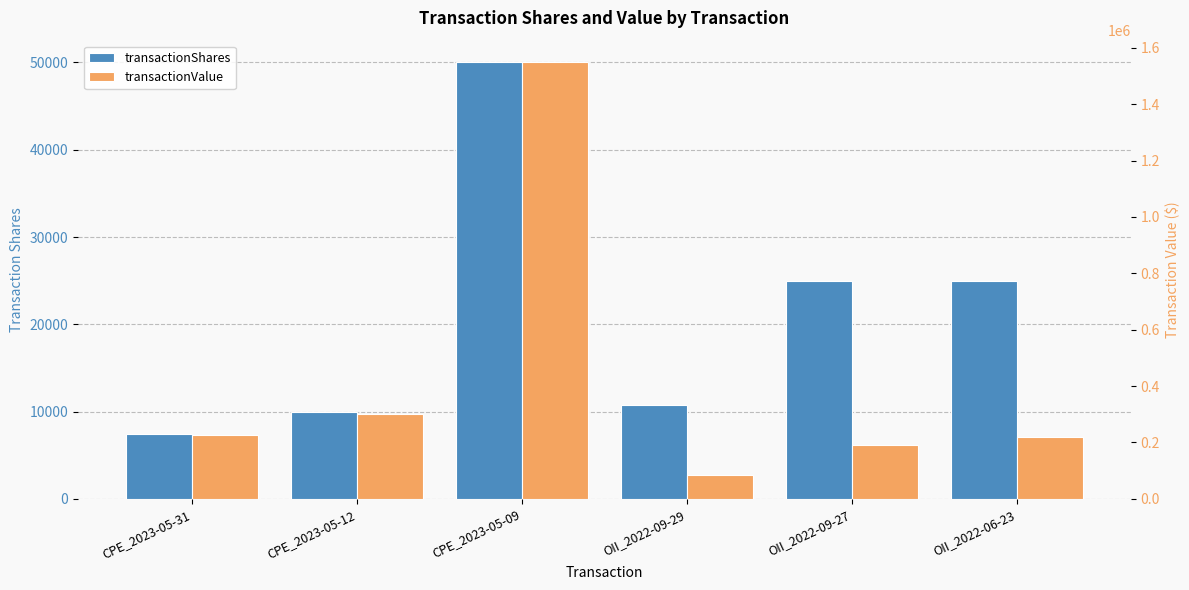

Between CPE_2023-05-31 and CPE_2023-05-12, which is larger?

CPE_2023-05-12